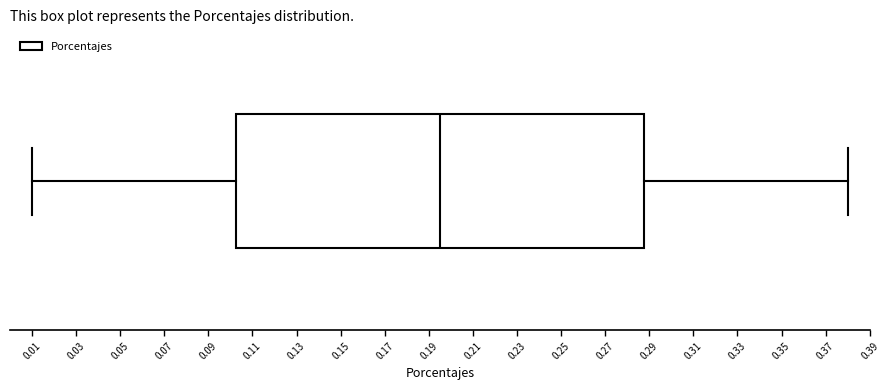

Read this box plot against the x-axis: the position of the median line, the range covered by the box, and the ends of both whiskers. The values are not printed on the chart, so give them approximately, as read against the axis.

median 0.196, box 0.102 to 0.288, whiskers 0.010 to 0.380